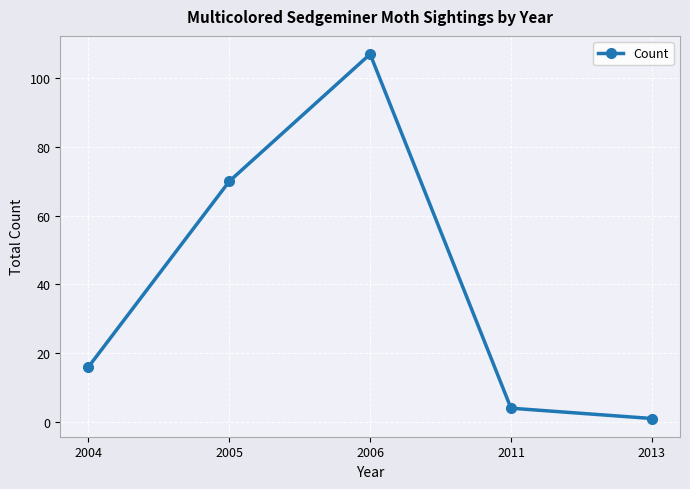

How many values are below 16?

2